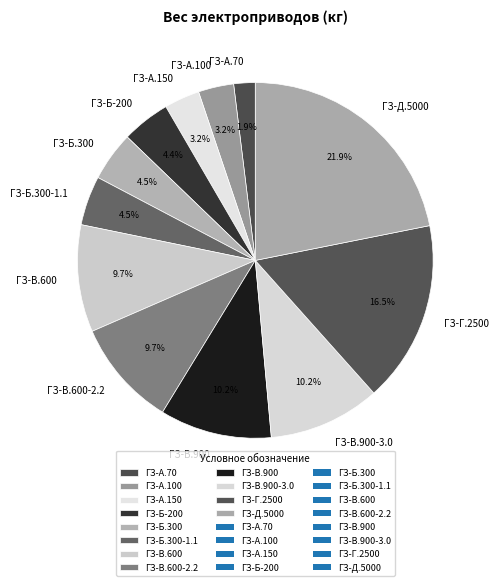

To the nearest percent, what is the difference between the largest and smallest slice percentages?

20%